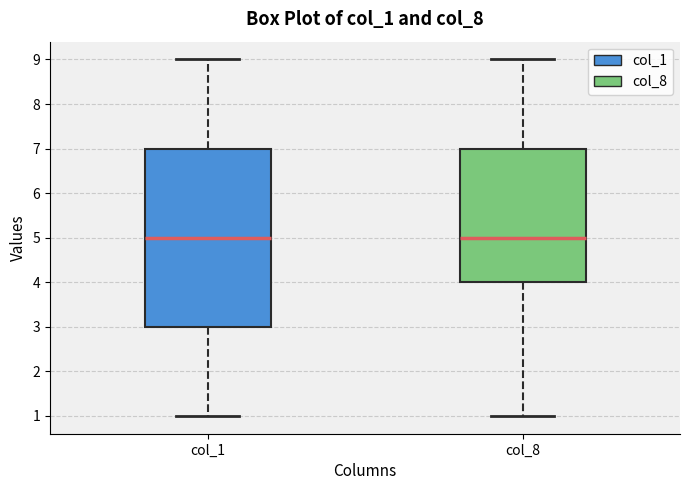

Reading left to right, transcribe this box plot: for each box, give where its median line is, the range the box spans, and where its two whiskers end, as read against the y-axis. The values are not printed on the chart, so give them approximately, as read against the axis.

col_1: median 5, box 3 to 7, whiskers 1 to 9
col_8: median 5, box 4 to 7, whiskers 1 to 9